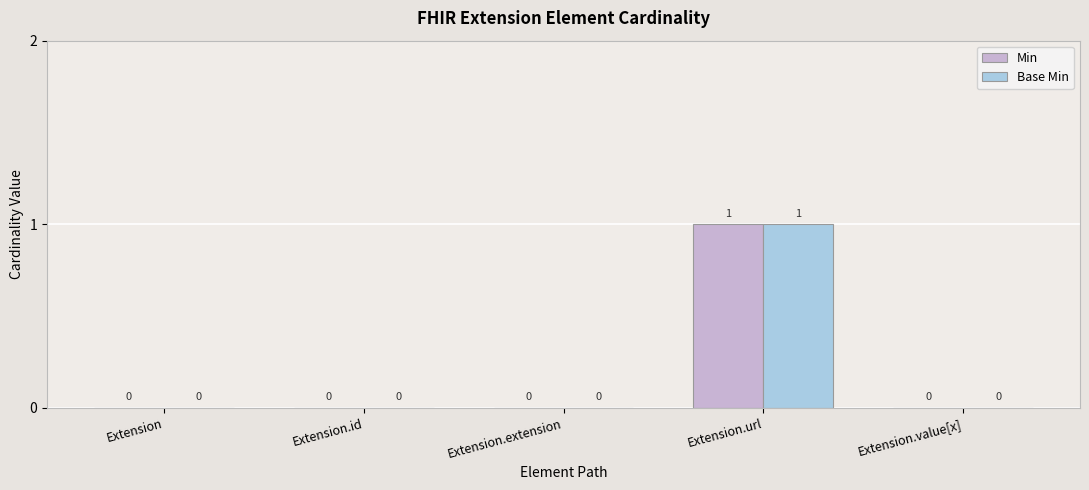

How many Min values are between 0 and 1?

5